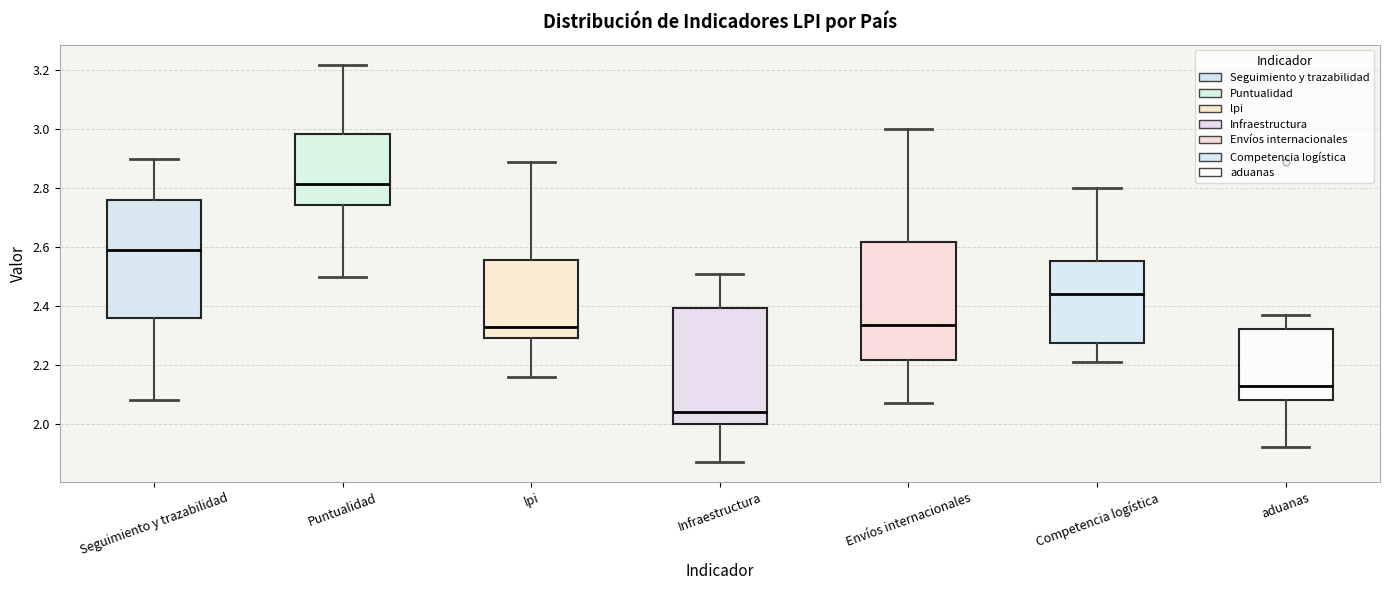

Where is the upper edge of the box for Puntualidad on the y-axis? The values are not printed on the chart, so give them approximately, as read against the axis.

2.98